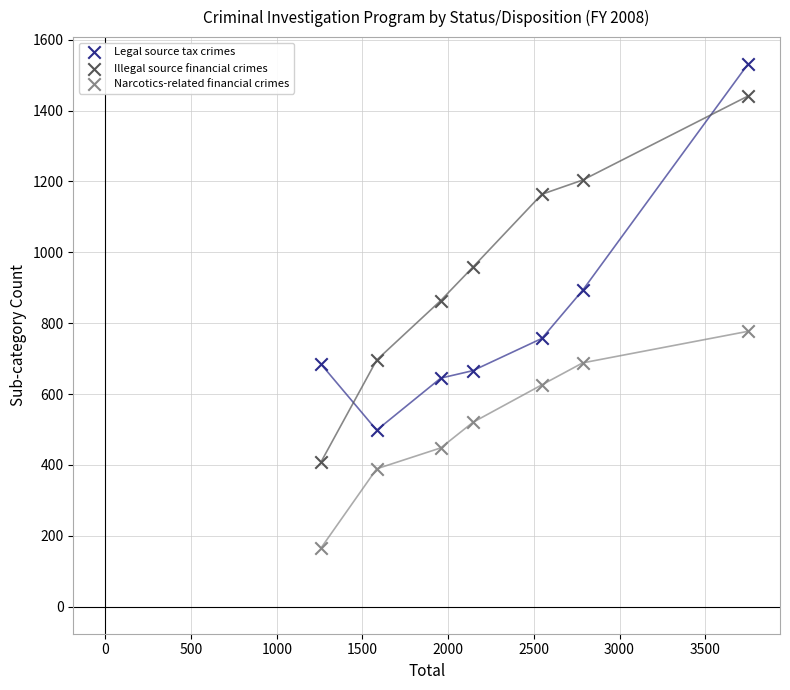

Across all data points, what is the range of Y values (max minus min)?

1365